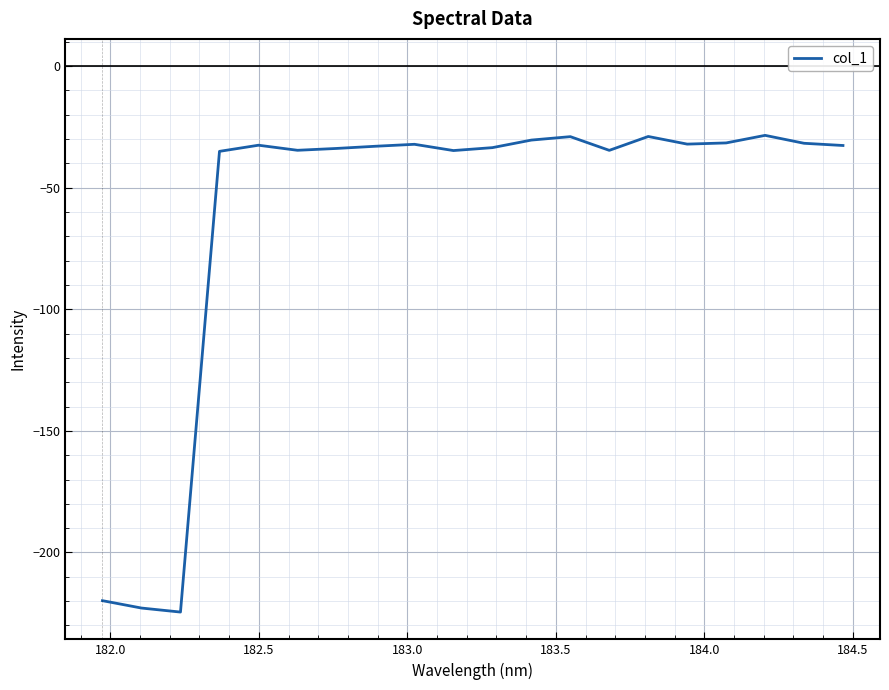

What is the smallest value displayed?

-224.5